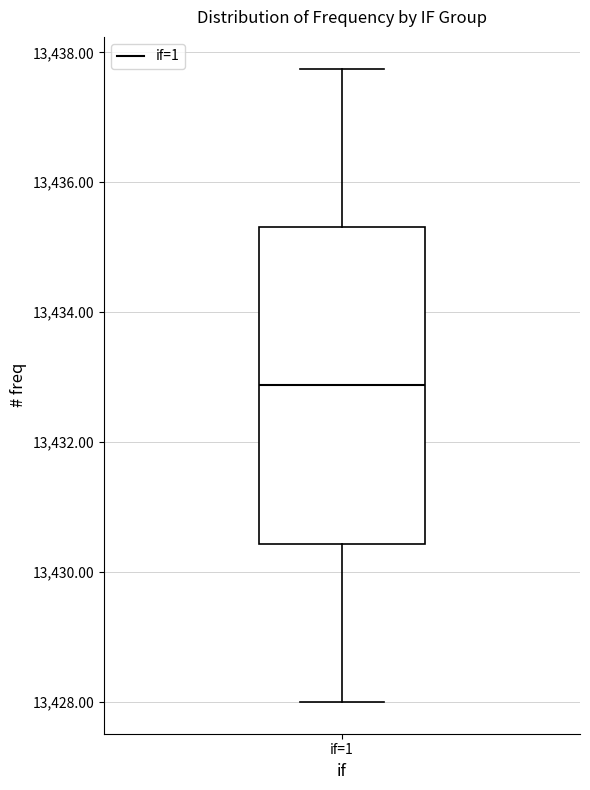

Transcribe this box plot: give where the median line is, the range the box spans, and where the two whiskers end, as read against the y-axis. The values are not printed on the chart, so give them approximately, as read against the axis.

median 13432.8, box 13430.4 to 13435.4, whiskers 13428.0 to 13437.8